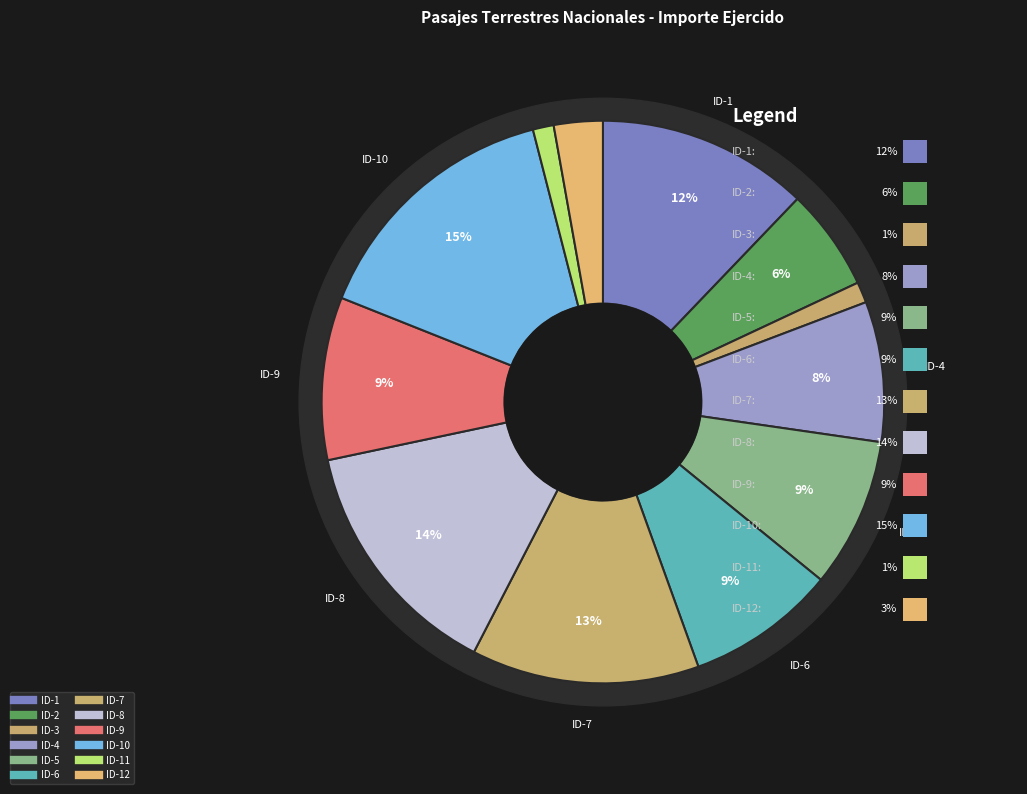

To the nearest percent, what is the difference between the ID-10 and ID-2 slice percentages?

9%